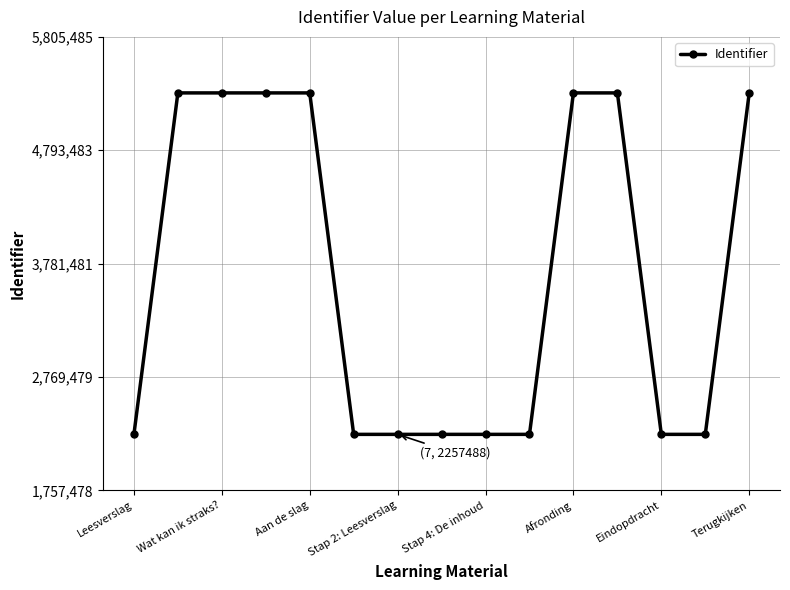

What is the difference between the maximum and minimum values?

3048007